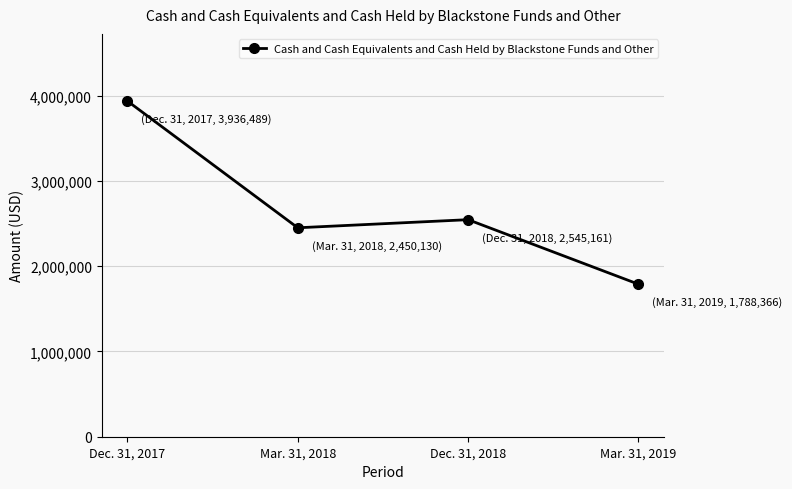

What is the sum of the values at Mar. 31, 2019 and Dec. 31, 2018?

4333527